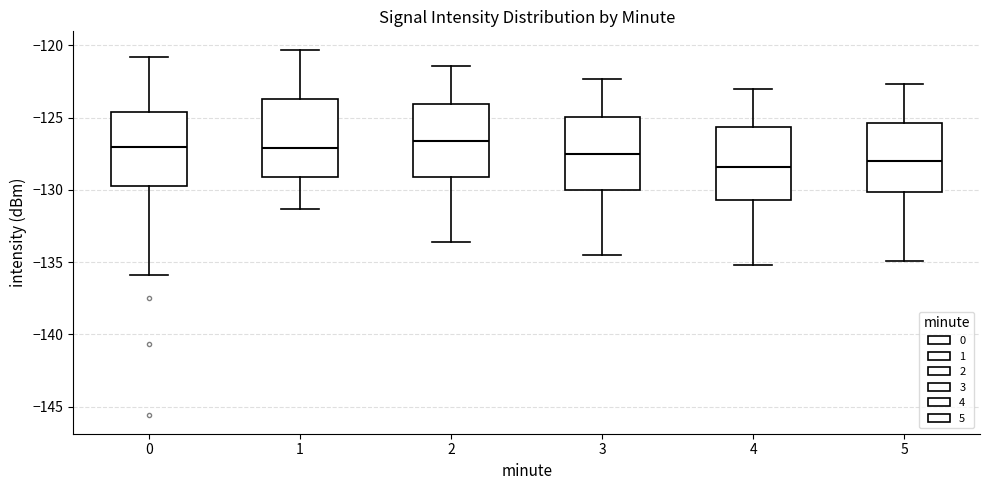

Reading left to right, read every box against the y-axis: the position of its median line, the range the box covers, and the ends of its whiskers. The values are not printed on the chart, so give them approximately, as read against the axis.

0: median -127.0, box -129.5 to -124.5, whiskers -136.0 to -121.0
1: median -127.0, box -129.0 to -123.5, whiskers -131.5 to -120.5
2: median -126.5, box -129.0 to -124.0, whiskers -133.5 to -121.5
3: median -127.5, box -130.0 to -125.0, whiskers -134.5 to -122.5
4: median -128.5, box -130.5 to -125.5, whiskers -135.0 to -123.0
5: median -128.0, box -130.0 to -125.5, whiskers -135.0 to -122.5